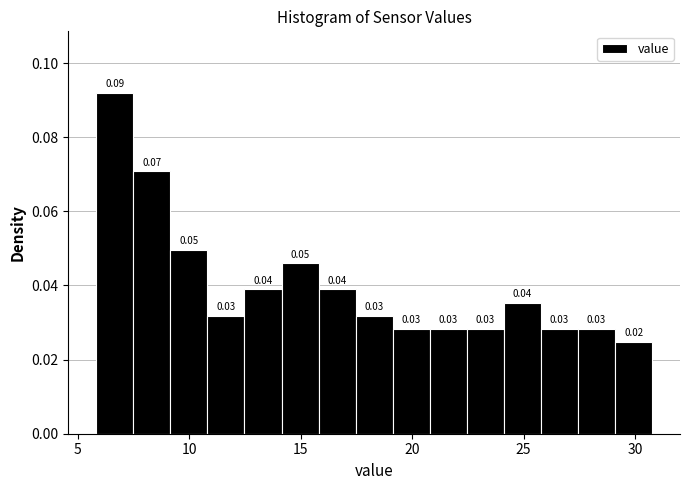

Around what value on the x-axis is the tallest bar? Give the approximate position of its centre, as read against the axis.

6.5